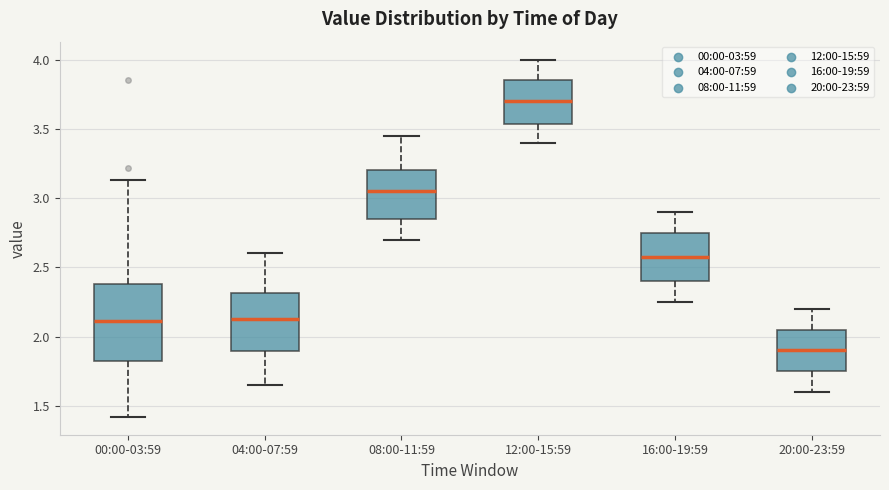

Which box's median line is the highest?

12:00-15:59